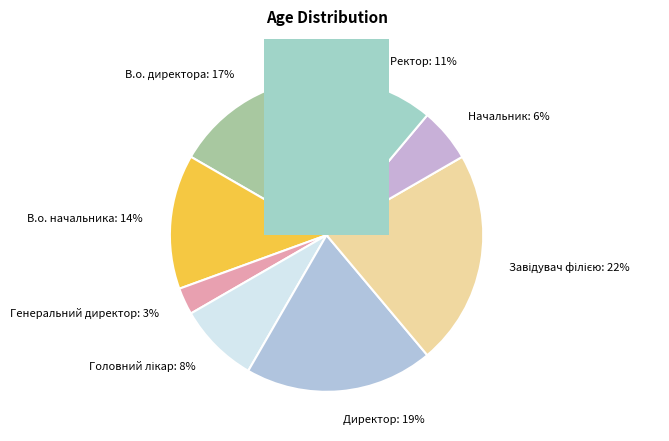

Which slice is the largest?

Завідувач філією